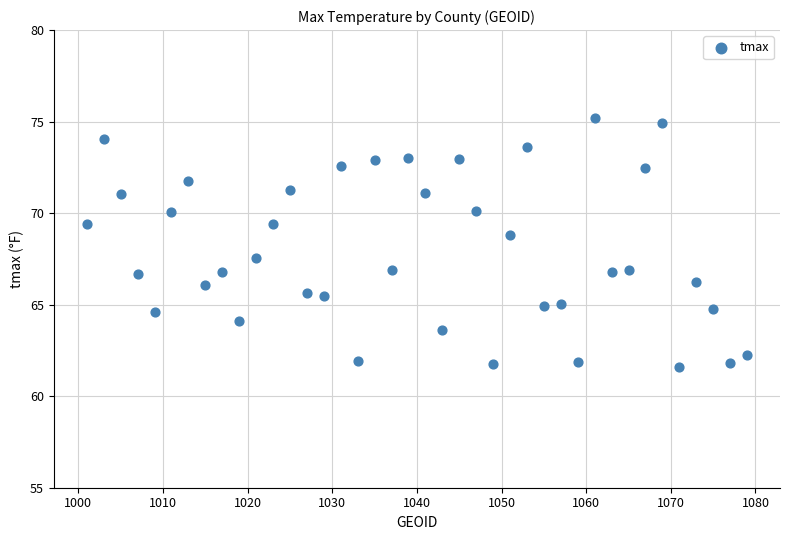

What is the range of X values (max minus min)?

78.0